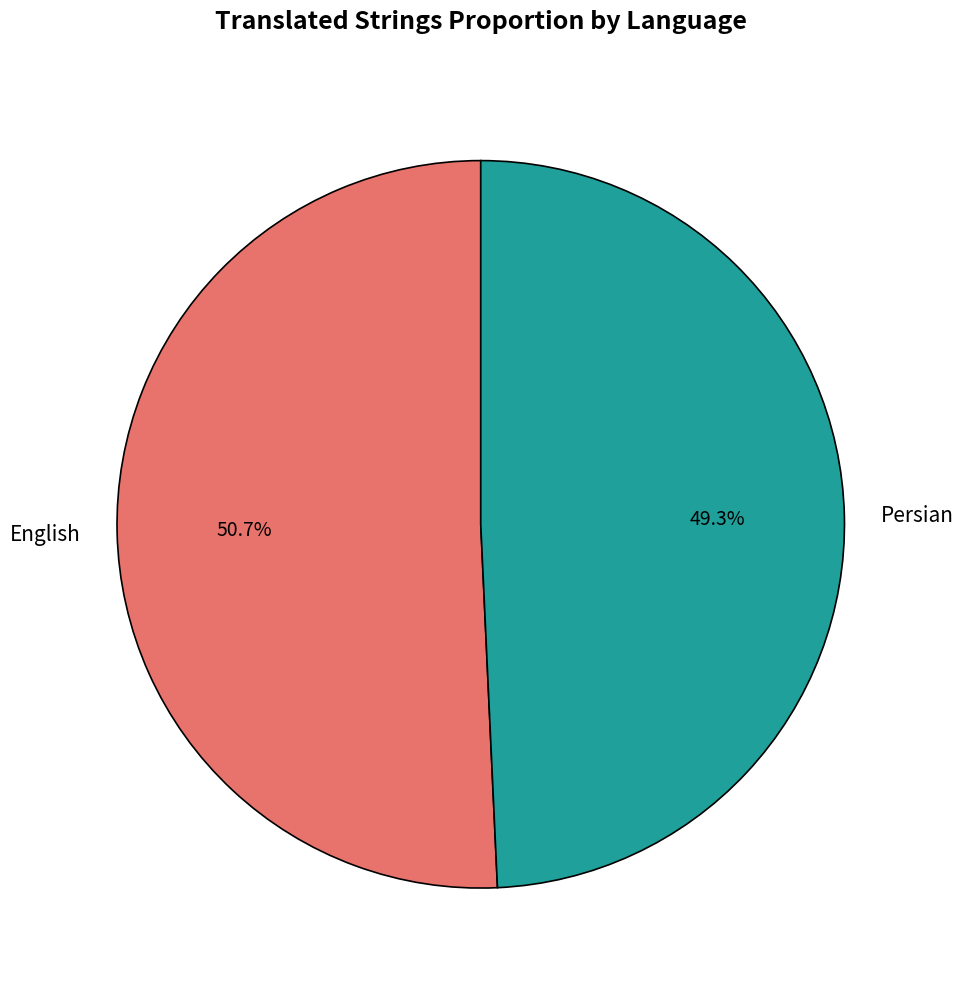

Which category has the smallest portion of the pie?

Persian